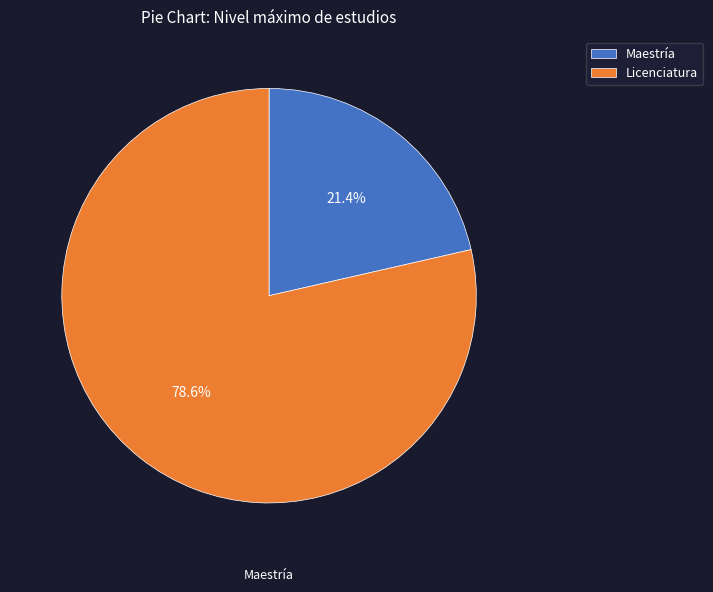

To the nearest percent, what is the difference between the largest and smallest slice percentages?

57%